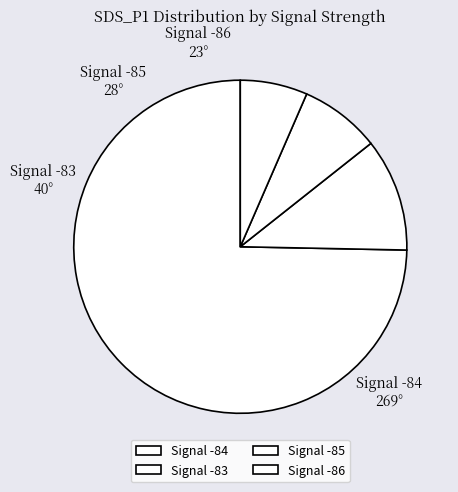

Which category has the biggest portion of the pie?

Signal -84